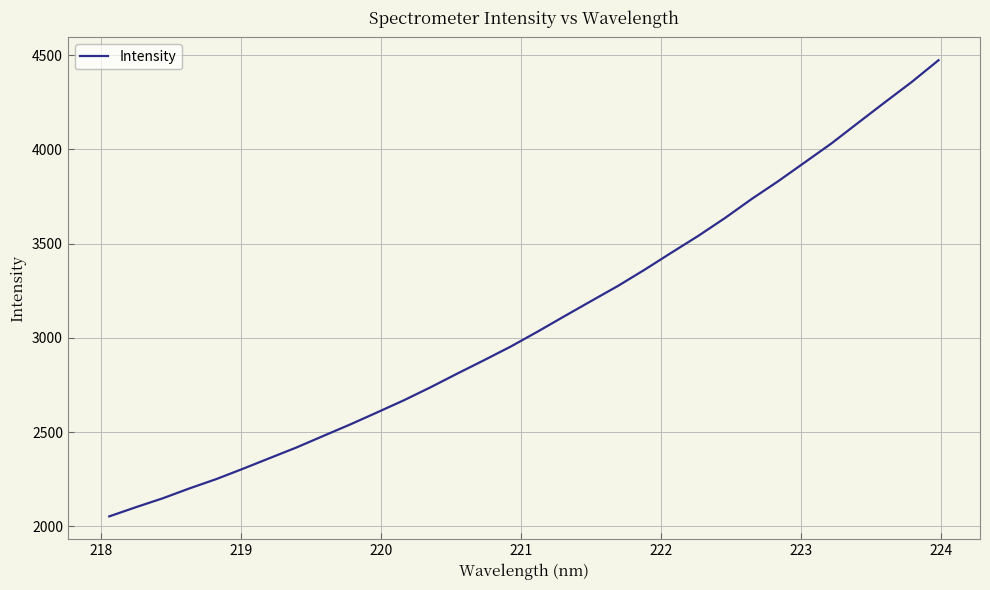

How many values exceed 3033?

16